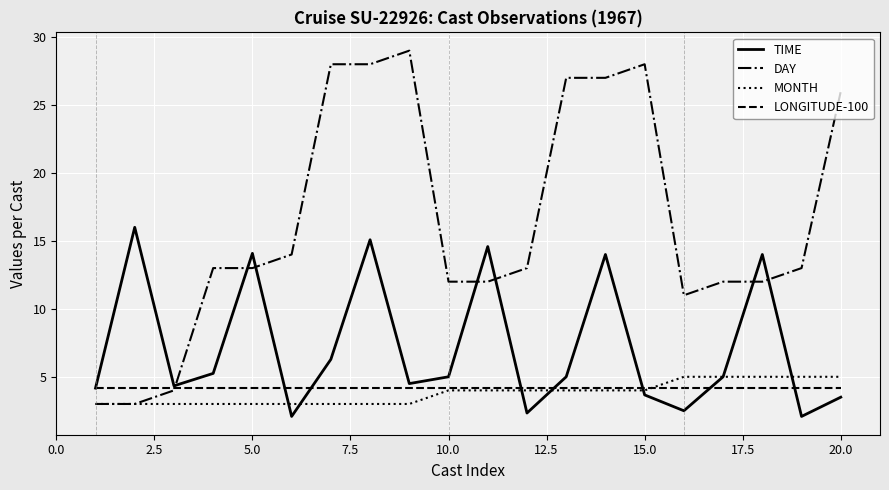

Which series has the widest spread of values?

DAY